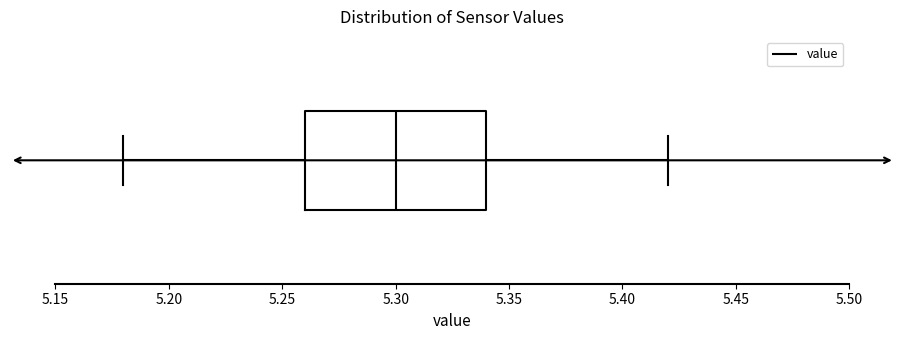

Where does the right whisker of the box end on the x-axis? The values are not printed on the chart, so give them approximately, as read against the axis.

5.42